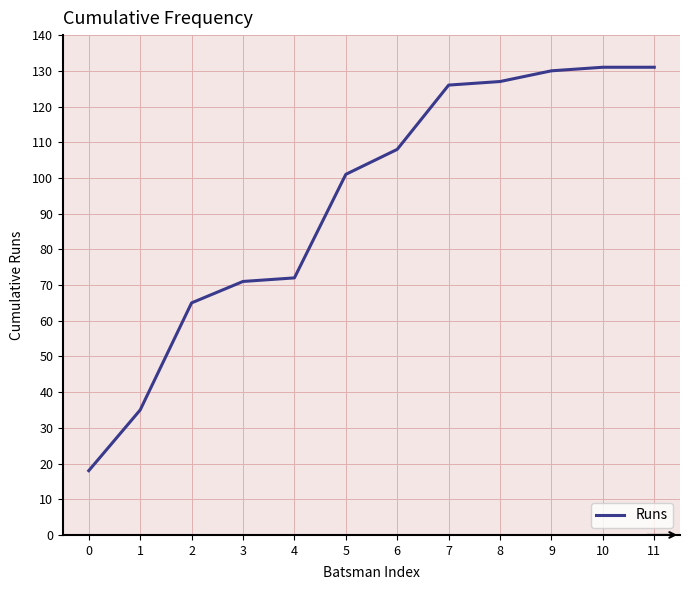

What is the difference between the maximum and minimum values?

113